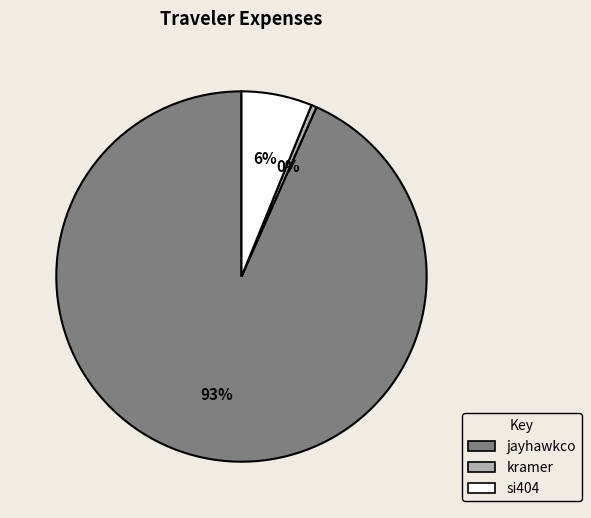

The jayhawkco slice represents 82% of the pie. True or false?

False